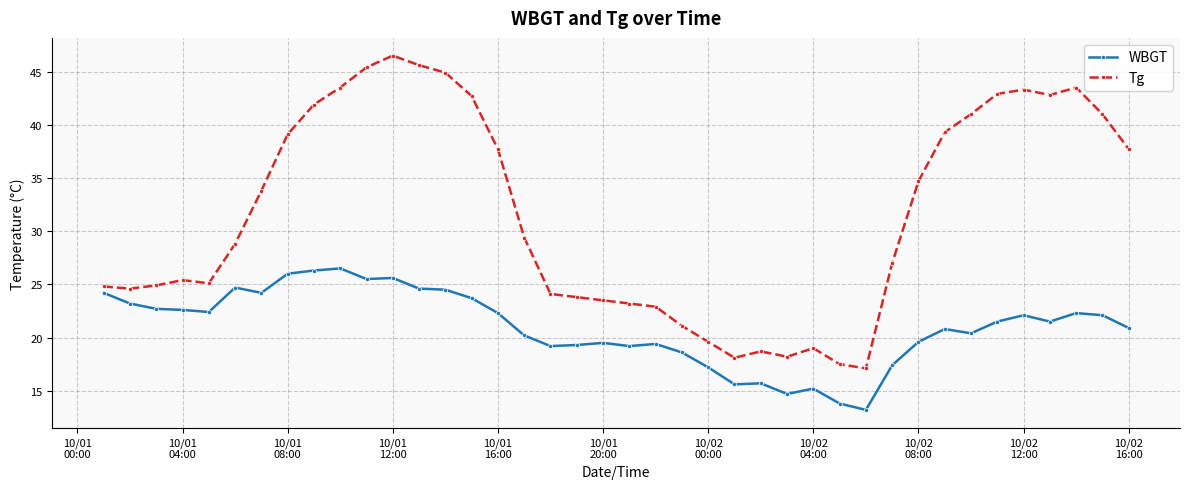

True or false: WBGT and Tg cross at least once.

False